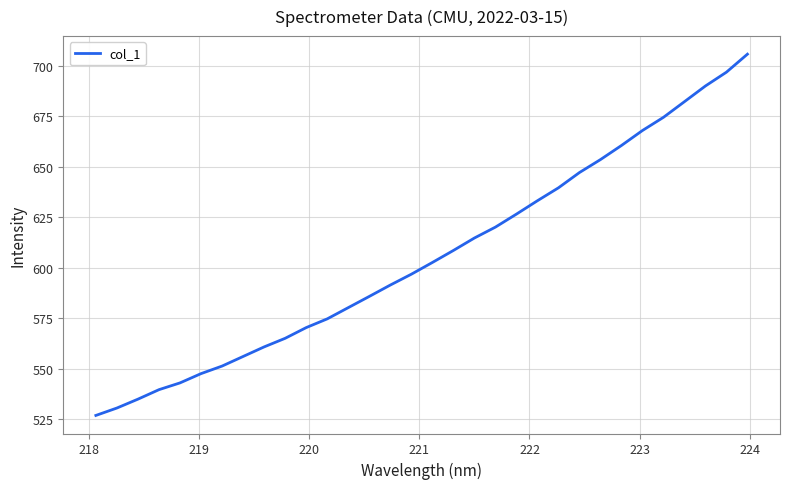

What is the minimum value shown in the chart?

526.8